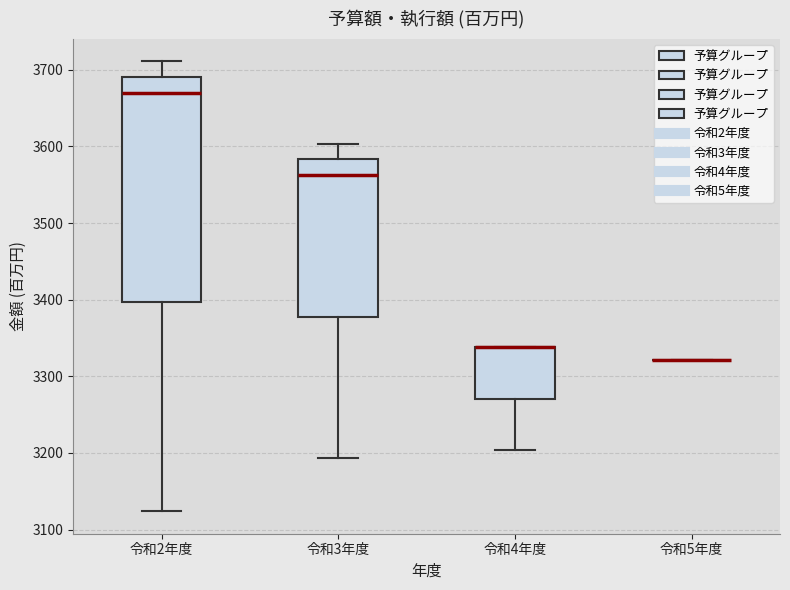

Reading left to right, transcribe this box plot: for each box, give where its median line is, the range the box spans, and where its two whiskers end, as read against the y-axis. The values are not printed on the chart, so give them approximately, as read against the axis.

令和2年度: median 3670, box 3400 to 3690, whiskers 3120 to 3710
令和3年度: median 3560, box 3380 to 3580, whiskers 3190 to 3600
令和4年度: median 3340 (drawn on the box's upper edge), box 3270 to 3340, whiskers 3200 to 3340
令和5年度: box collapsed to a line at 3320, whiskers 3320 to 3320